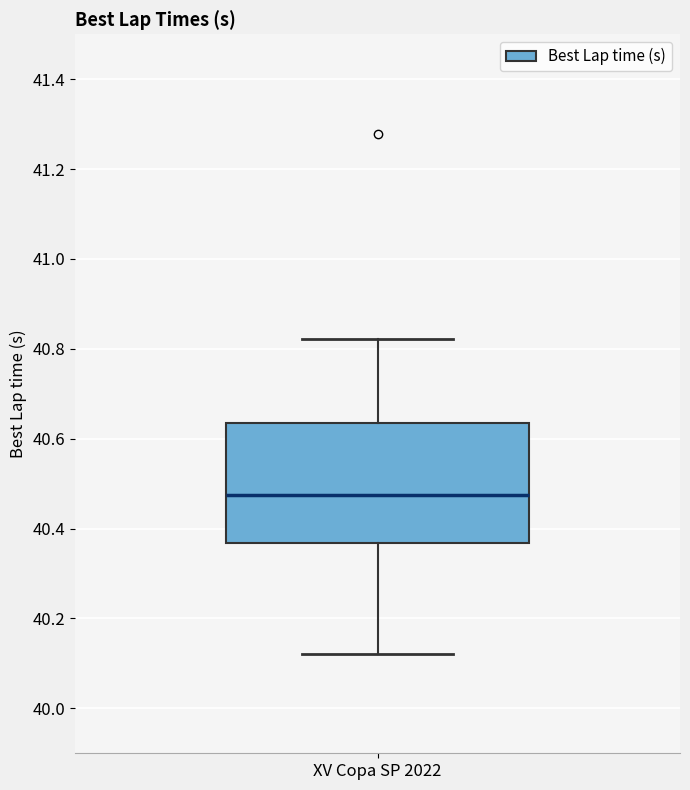

Transcribe this box plot: give where the median line is, the range the box spans, and where the two whiskers end, as read against the y-axis. The values are not printed on the chart, so give them approximately, as read against the axis.

median 40.48, box 40.36 to 40.64, whiskers 40.12 to 40.82